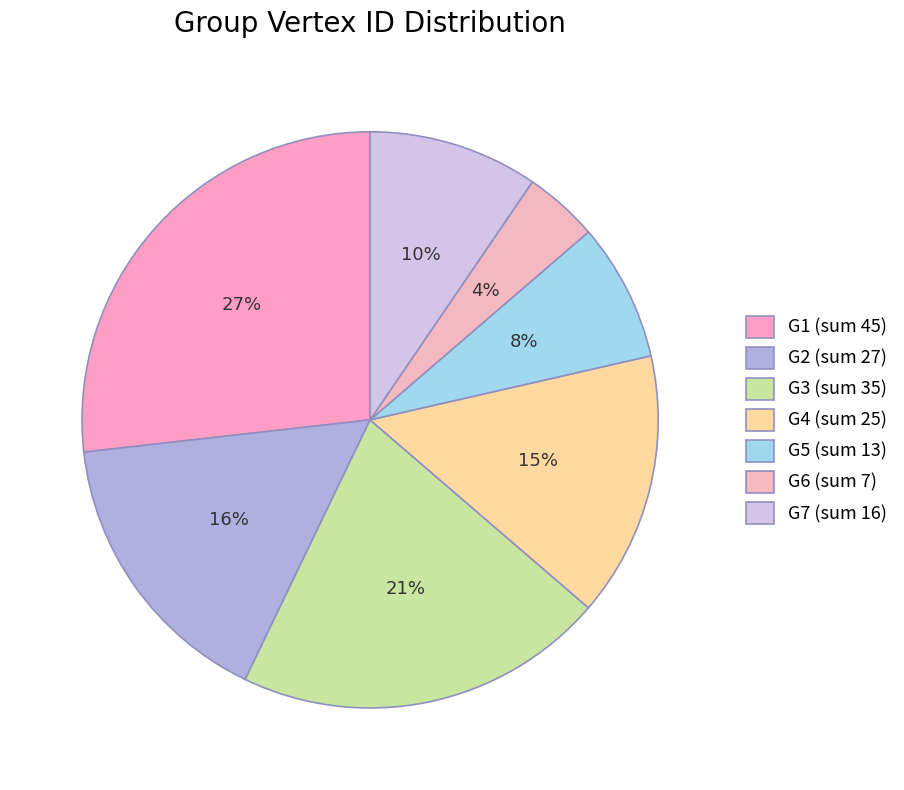

Which has a higher value, G4 or G1?

G1